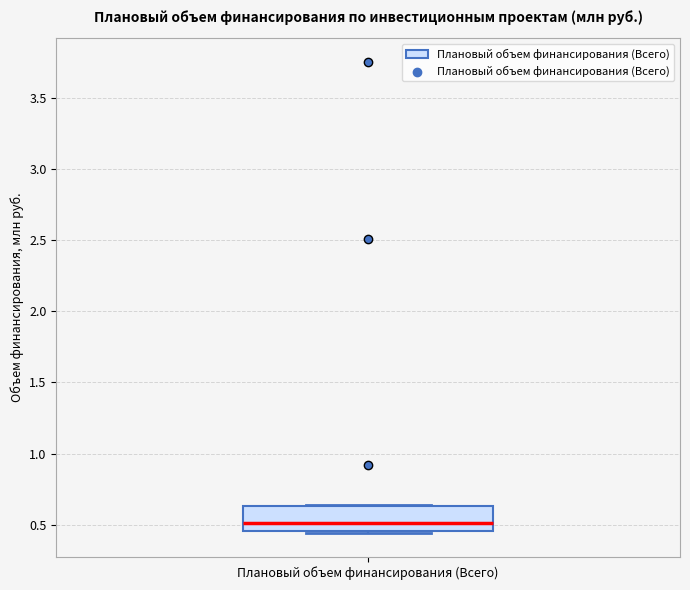

Transcribe this box plot: give where the median line is, the range the box spans, and where the two whiskers end, as read against the y-axis. The values are not printed on the chart, so give them approximately, as read against the axis.

median 0.50, box 0.45 to 0.65, whiskers 0.45 (just below the box's lower edge) to 0.65